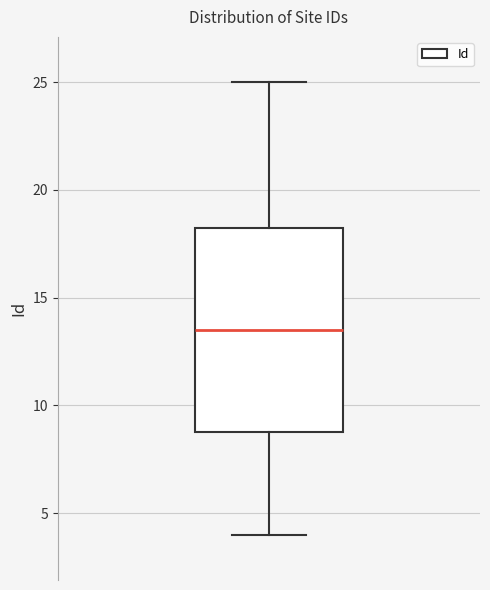

Transcribe this box plot: give where the median line is, the range the box spans, and where the two whiskers end, as read against the y-axis. The values are not printed on the chart, so give them approximately, as read against the axis.

median 13.5, box 9.0 to 18.5, whiskers 4.0 to 25.0